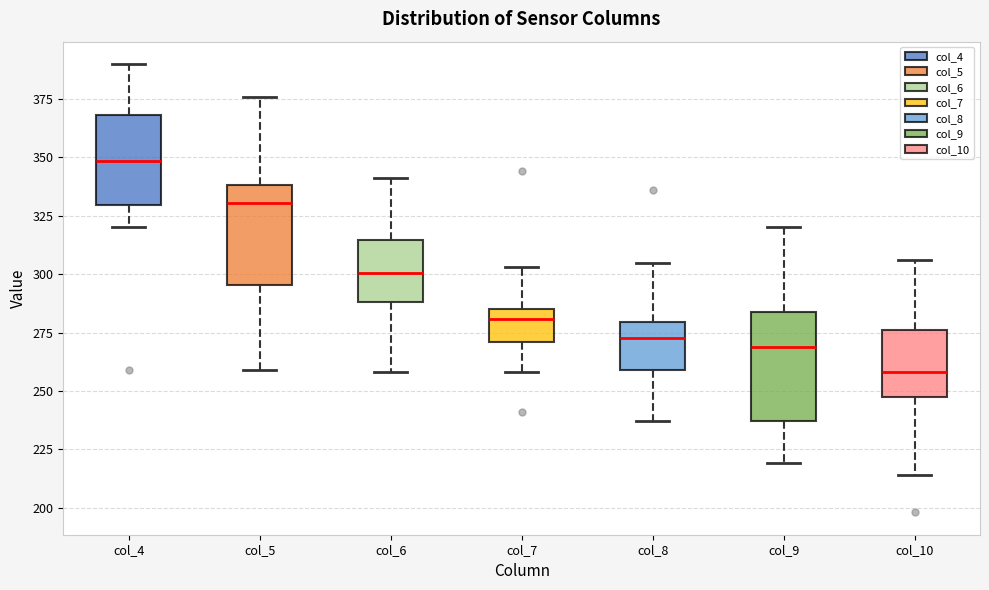

Where does the upper whisker of the box for col_9 end on the y-axis? The values are not printed on the chart, so give them approximately, as read against the axis.

320